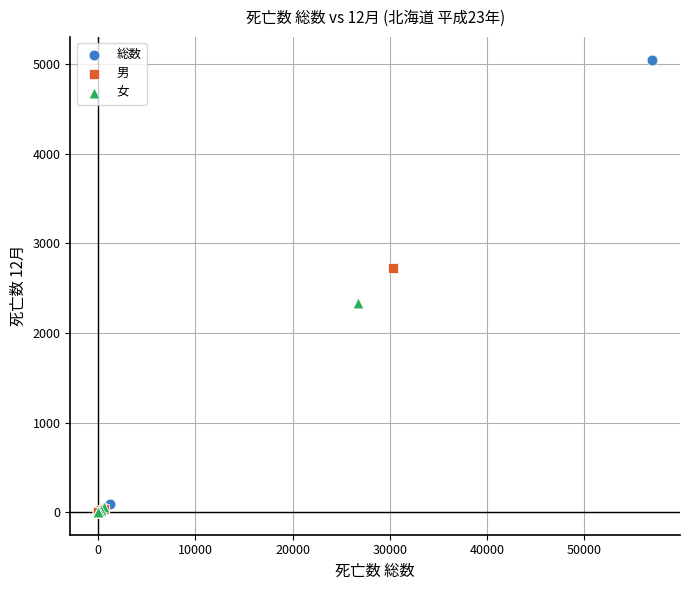

Which series has the widest spread of Y values?

総数